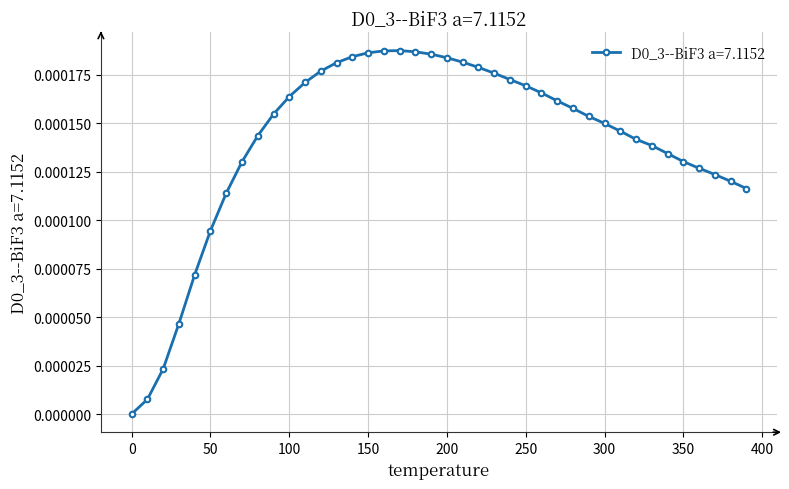

True or false: there are more than 0 points higher than both neighbors.

True